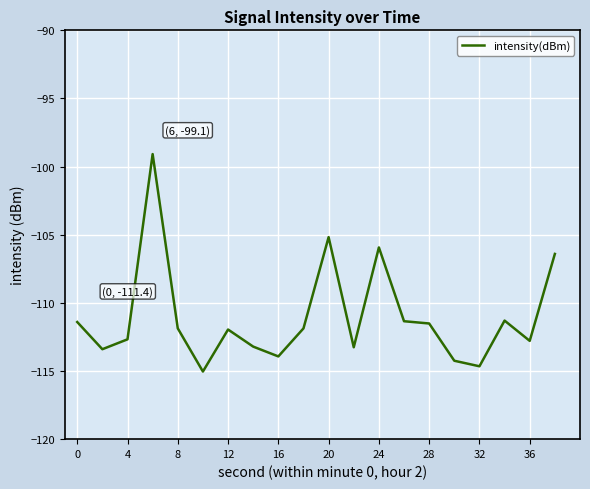

What is the maximum value shown in the chart?

-99.1